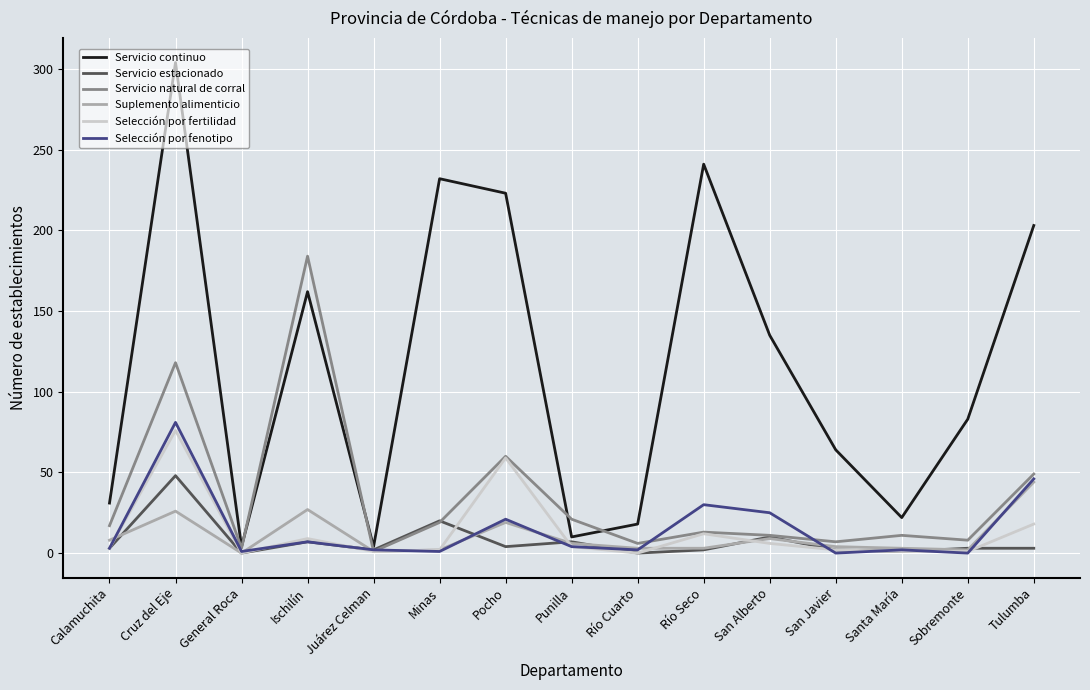

Which category has the highest value in the Selección por fertilidad series?

Cruz del Eje